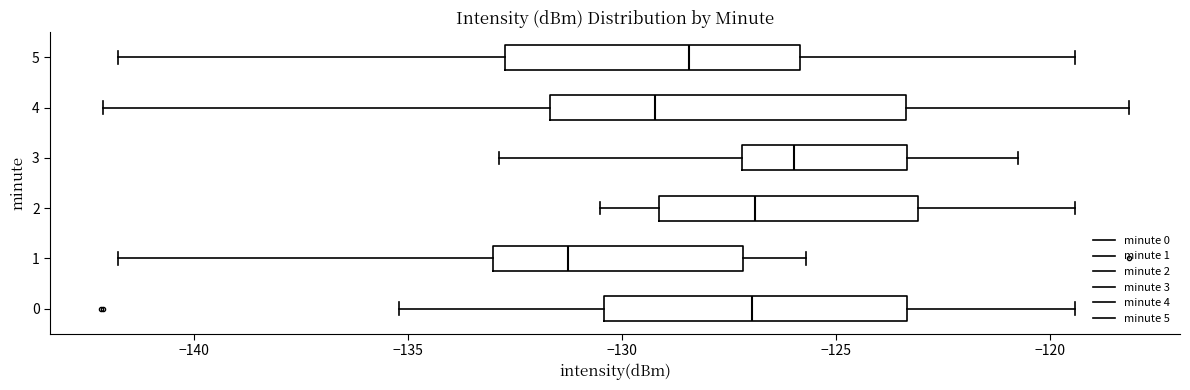

Comparing the boxes themselves (not the whiskers), which one is the widest?

4